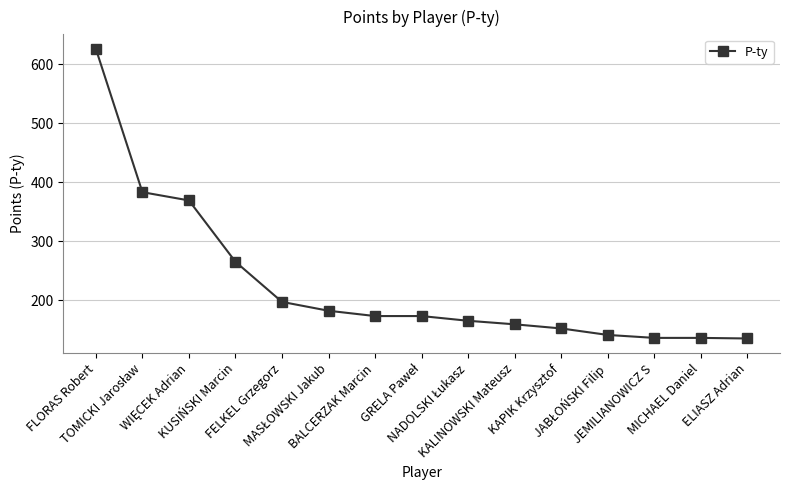

Count the number of data series in this chart.

1